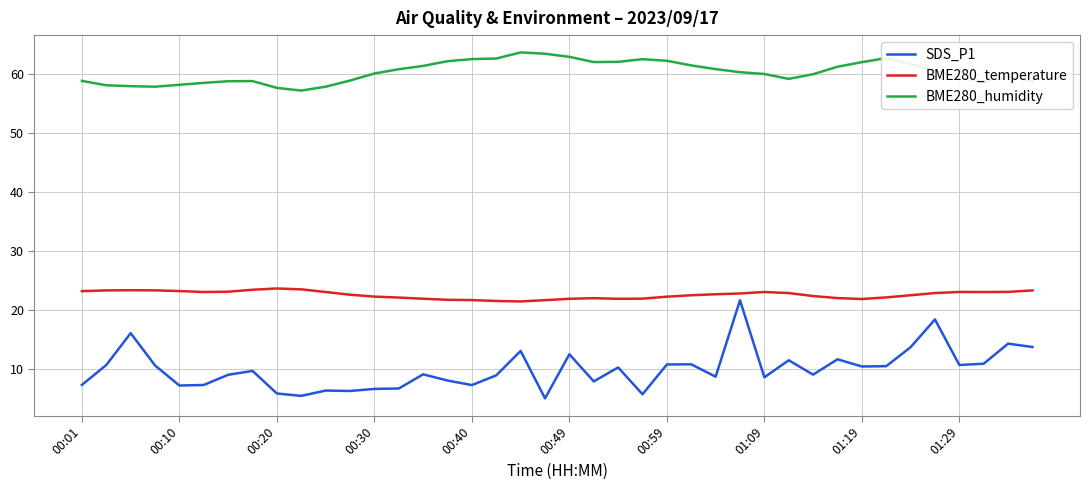

Which series has the largest range (max minus min)?

SDS_P1